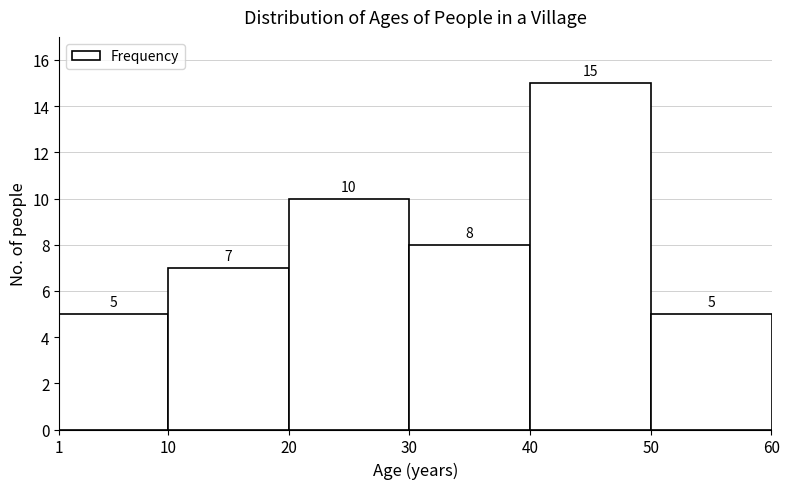

What is the height of the bar covering 40 to 50 on the x-axis?

15